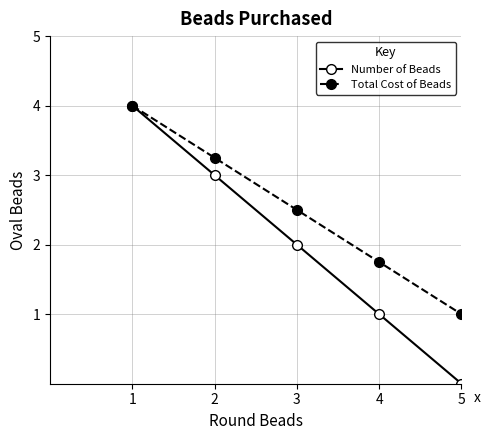

True or false: Total Cost of Beads has more than 2 points higher than both neighbors.

False